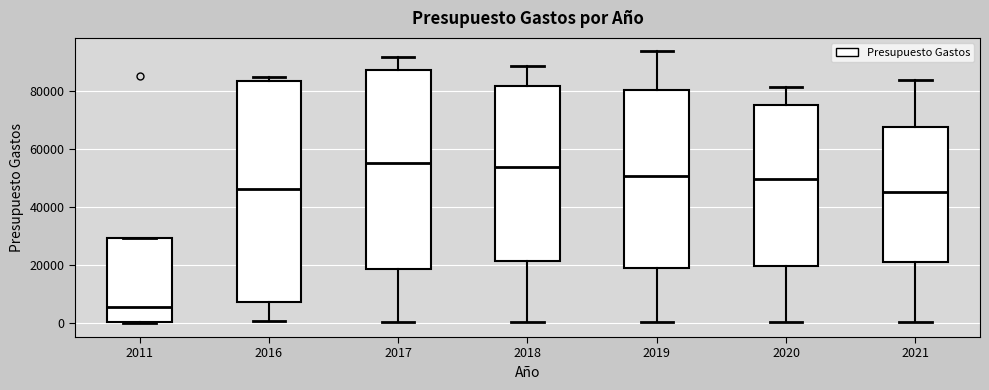

Reading left to right, read every box against the y-axis: the position of its median line, the range the box covers, and the ends of its whiskers. The values are not printed on the chart, so give them approximately, as read against the axis.

2011: median 6000, box 0 to 30000, whiskers 0 to 30000
2016: median 46000, box 8000 to 84000, whiskers 0 to 84000 (just above the box's upper edge)
2017: median 56000, box 18000 to 86000, whiskers 0 to 92000
2018: median 54000, box 22000 to 82000, whiskers 0 to 88000
2019: median 50000, box 20000 to 80000, whiskers 0 to 94000
2020: median 50000, box 20000 to 76000, whiskers 0 to 82000
2021: median 46000, box 22000 to 68000, whiskers 0 to 84000